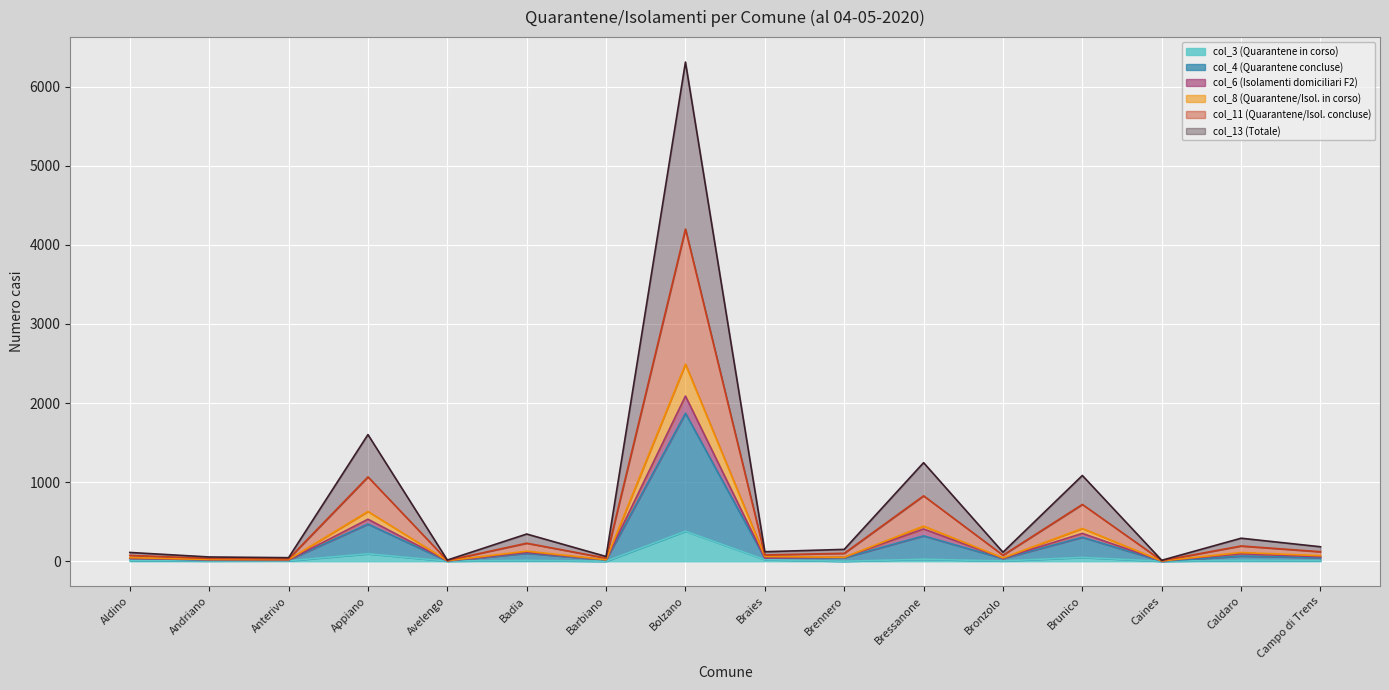

How many values in the col_8 (Quarantene/Isol. in corso) series exceed 44?

7